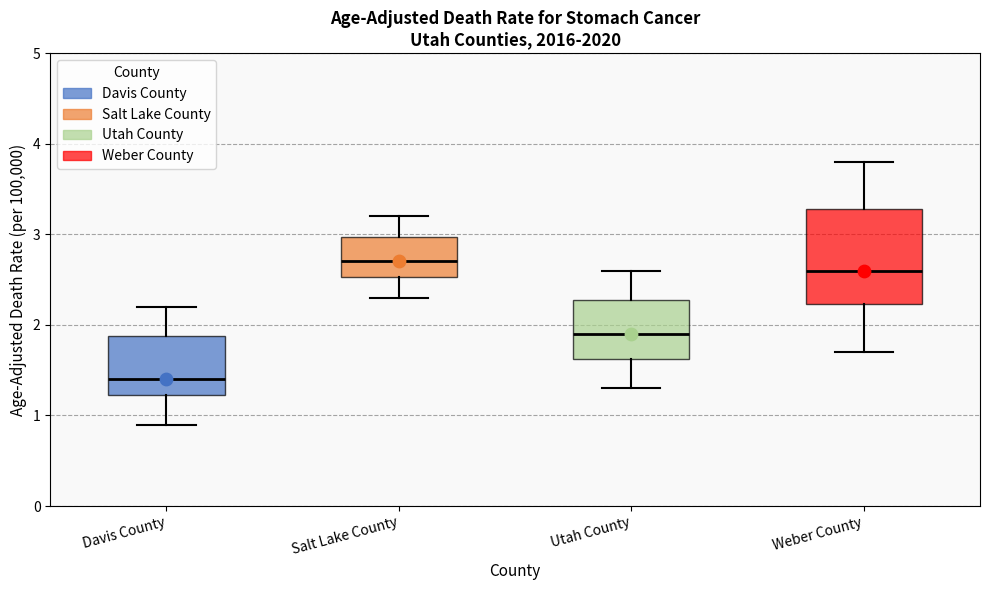

Reading left to right, transcribe this box plot: for each box, give where its median line is, the range the box spans, and where its two whiskers end, as read against the y-axis. The values are not printed on the chart, so give them approximately, as read against the axis.

Davis County: median 1.4, box 1.2 to 1.9, whiskers 0.9 to 2.2
Salt Lake County: median 2.7, box 2.5 to 3.0, whiskers 2.3 to 3.2
Utah County: median 1.9, box 1.6 to 2.3, whiskers 1.3 to 2.6
Weber County: median 2.6, box 2.2 to 3.3, whiskers 1.7 to 3.8